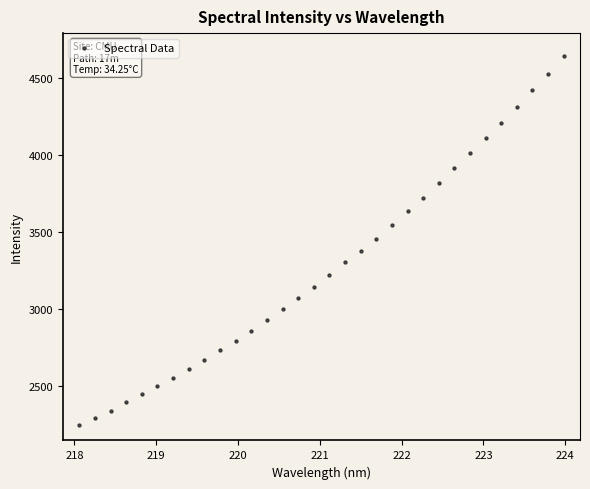

What is the range of X values (max minus min)?

5.9